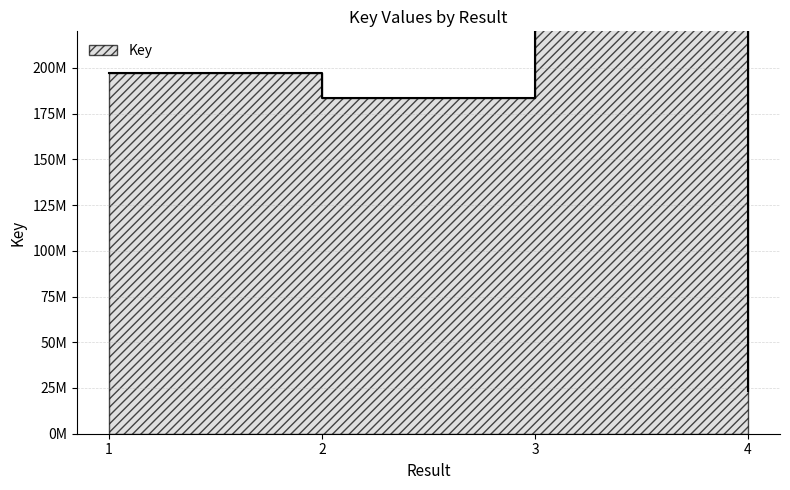

What is the difference between the values at 2 and 1?

13972125